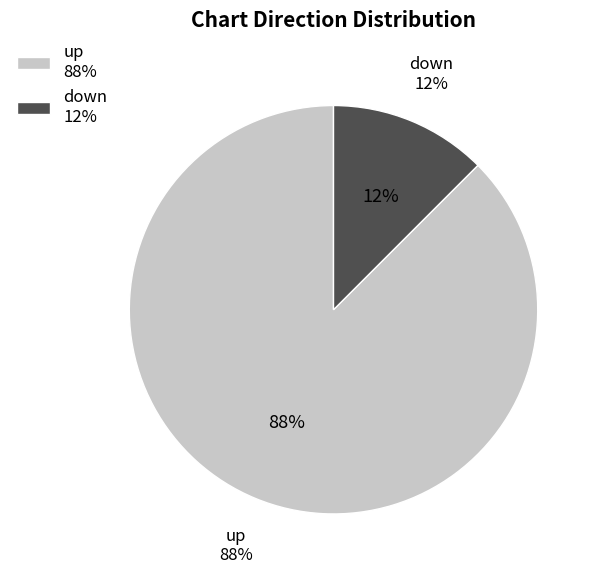

To the nearest percent, what is the average slice percentage?

50%